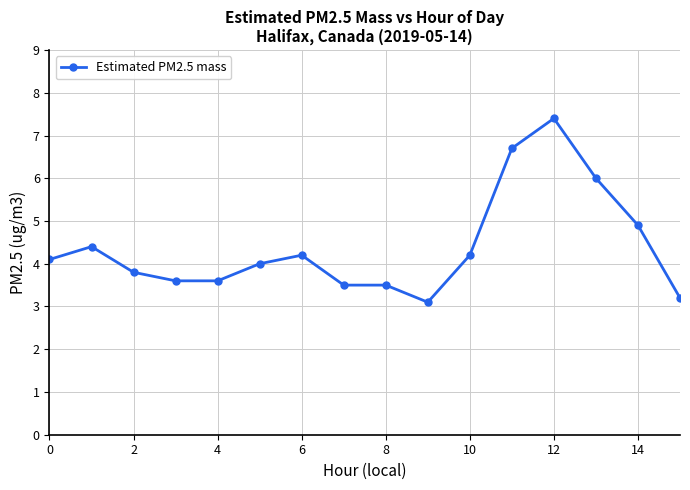

What is the value of the 3rd point from the left?

3.8